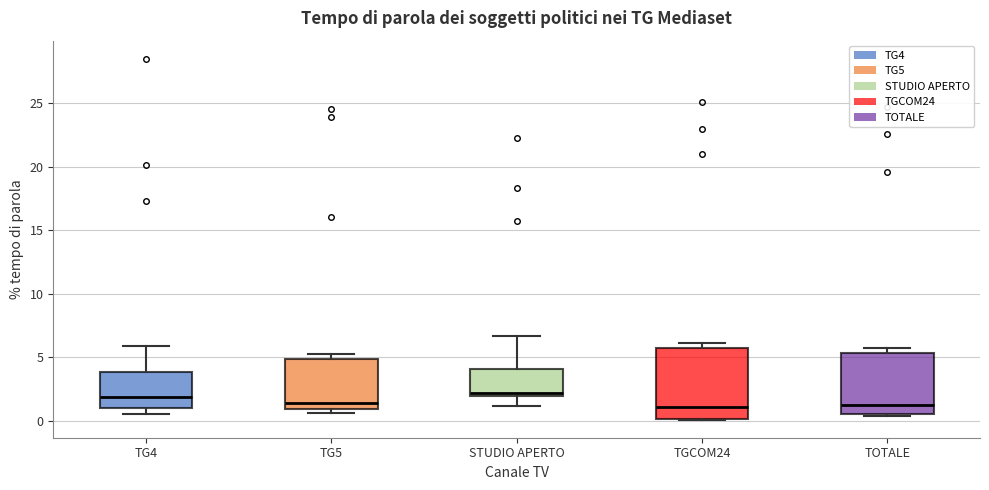

Comparing the boxes themselves (not the whiskers), which one is the tallest?

TGCOM24